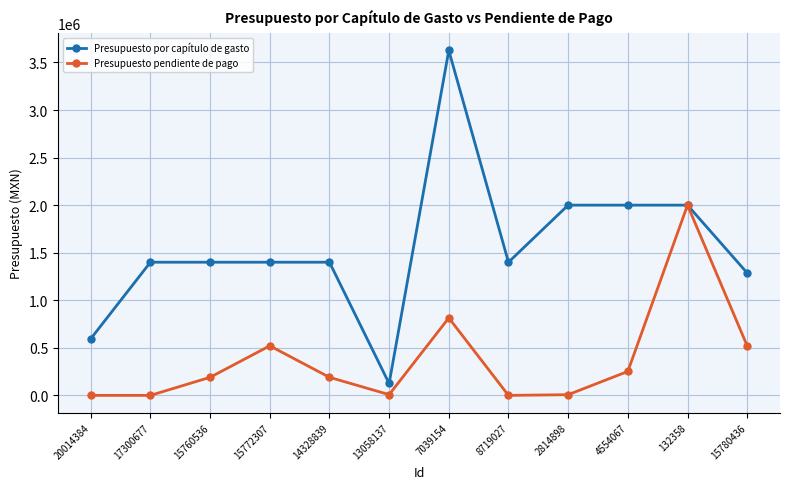

What value does the Presupuesto pendiente de pago series have at 14328839?

189998.7